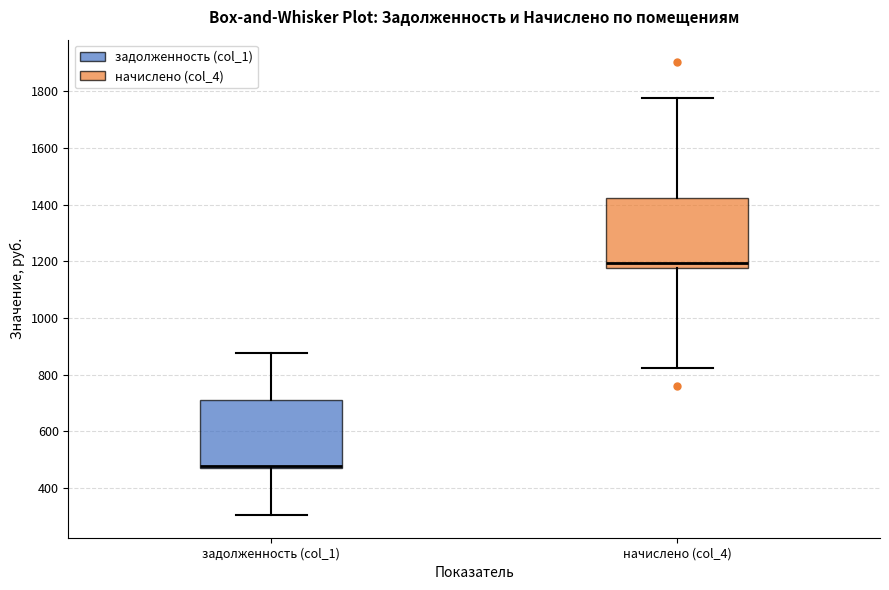

Reading left to right, read every box against the y-axis: the position of its median line, the range the box covers, and the ends of its whiskers. The values are not printed on the chart, so give them approximately, as read against the axis.

задолженность (col_1): median 480 (just above the box's lower edge), box 480 to 700, whiskers 300 to 880
начислено (col_4): median 1200, box 1180 to 1420, whiskers 820 to 1780